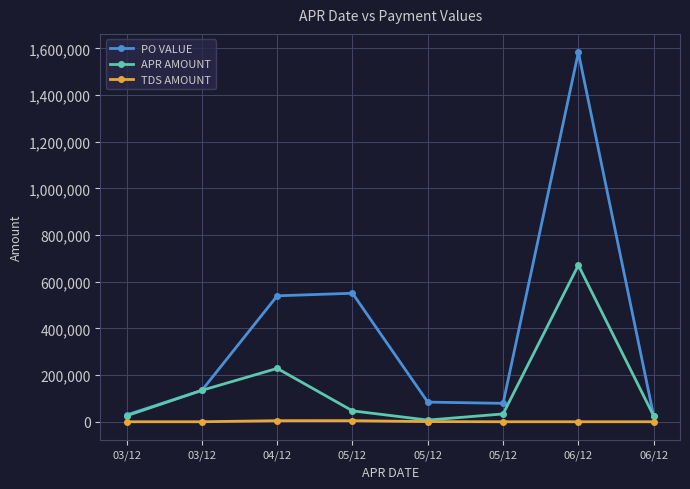

What are all the series names shown in the legend?

PO VALUE, APR AMOUNT, TDS AMOUNT